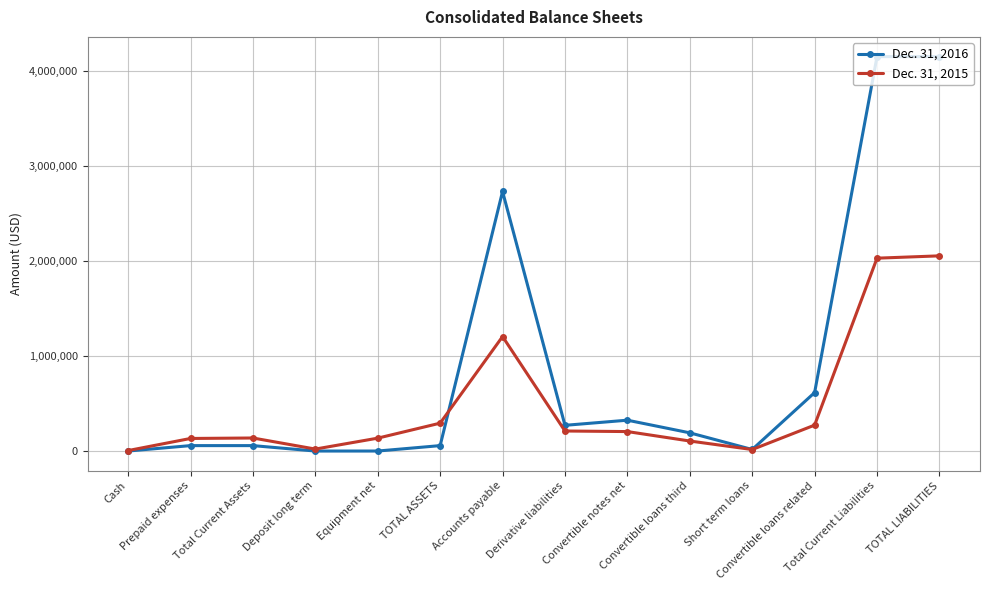

Does the chart display data point markers on the line(s)?

Yes